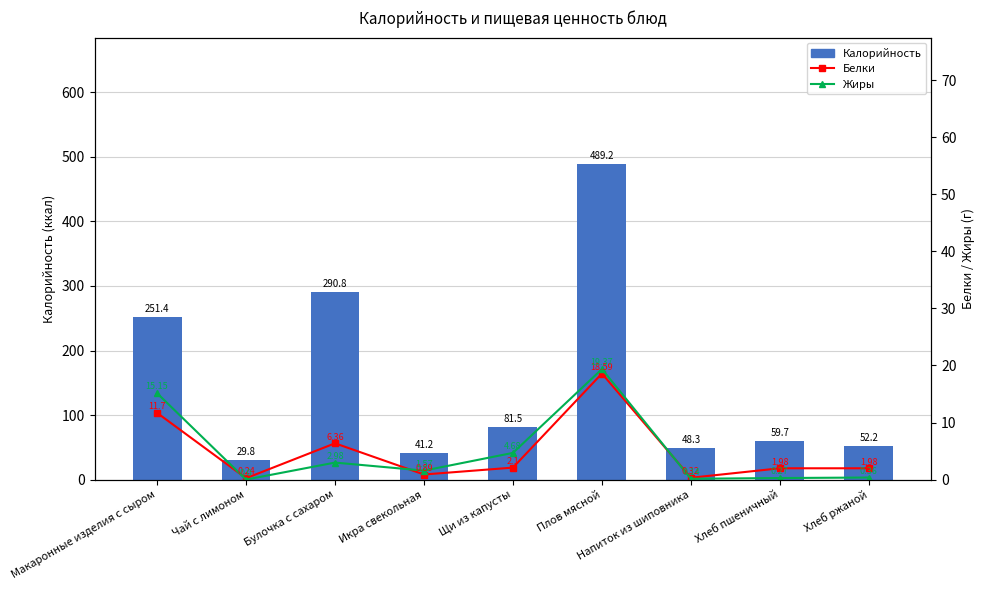

True or false: Калорийность has a value of 12.8 at Напиток из шиповника.

False